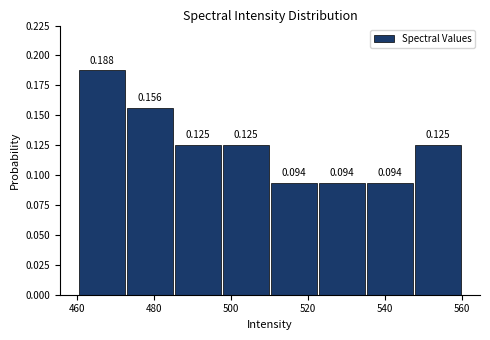

Over which range of the x-axis is the bar tallest?

460 to 472